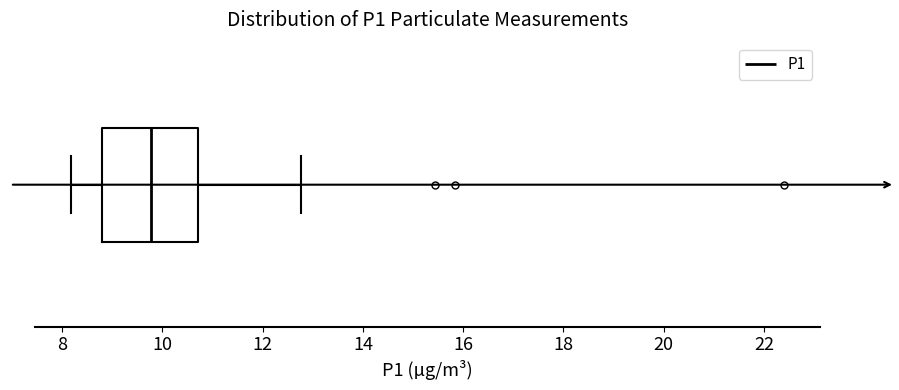

Read this box plot against the x-axis: the position of the median line, the range covered by the box, and the ends of both whiskers. The values are not printed on the chart, so give them approximately, as read against the axis.

median 9.8, box 8.8 to 10.8, whiskers 8.2 to 12.8